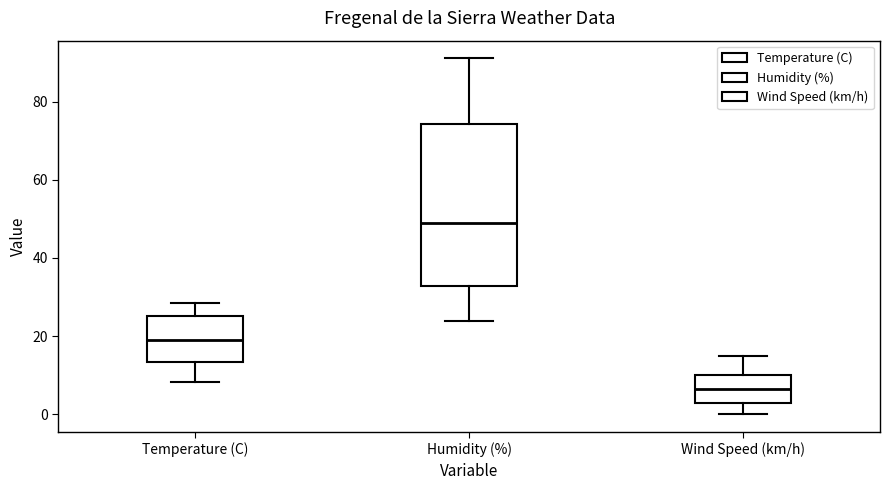

Reading left to right, read every box against the y-axis: the position of its median line, the range the box covers, and the ends of its whiskers. The values are not printed on the chart, so give them approximately, as read against the axis.

Temperature (C): median 20, box 14 to 26, whiskers 8 to 28
Humidity (%): median 50, box 32 to 74, whiskers 24 to 92
Wind Speed (km/h): median 6, box 4 to 10, whiskers 0 to 16